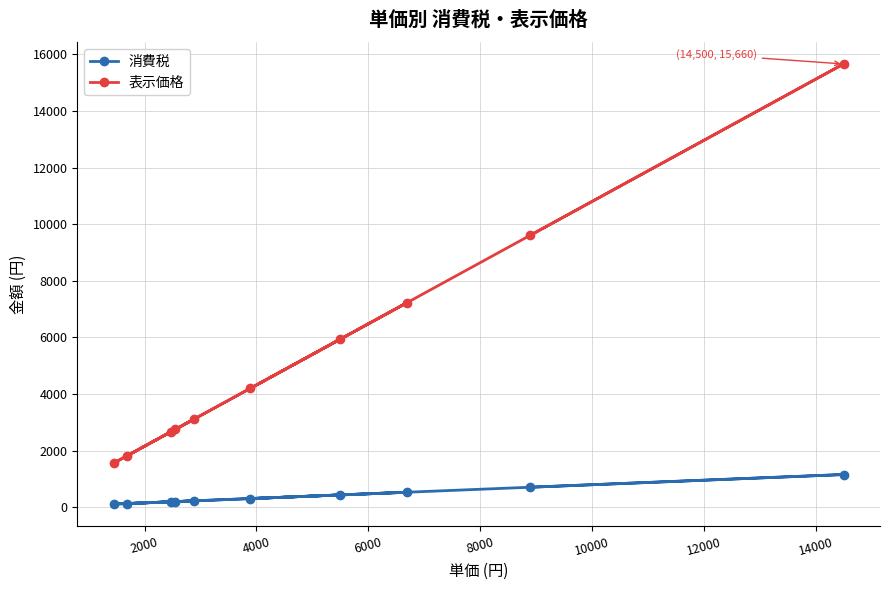

Rank the series by their average value, from lowest to highest.

消費税, 表示価格